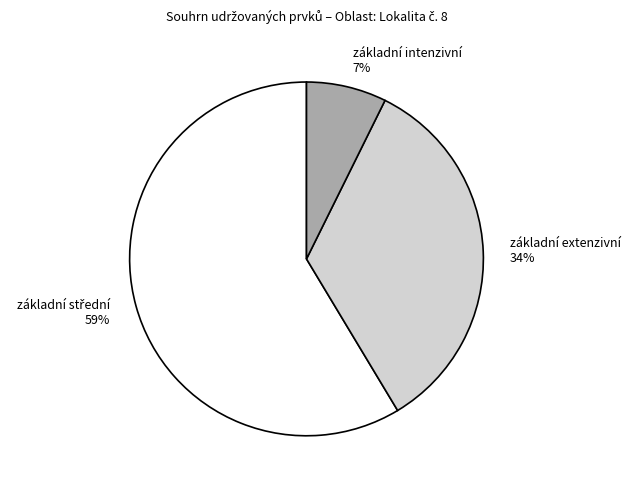

Does základní extenzivní represent more than half of the total?

No